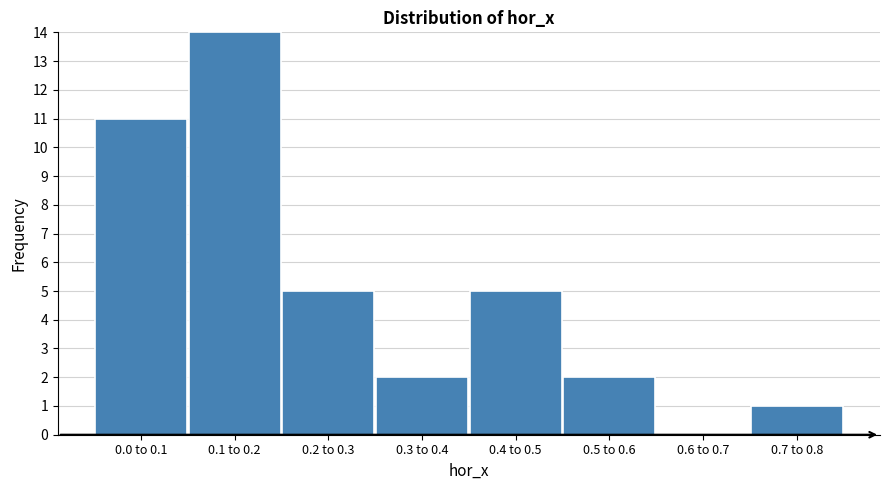

Reading left to right, extract all data points from this chart.

0.0 to 0.1=11	0.1 to 0.2=14	0.2 to 0.3=5	0.3 to 0.4=2	0.4 to 0.5=5	0.5 to 0.6=2	0.6 to 0.7=0	0.7 to 0.8=1